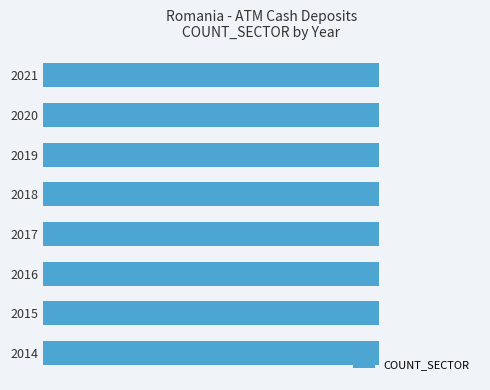

How many groups of bars are there?

8